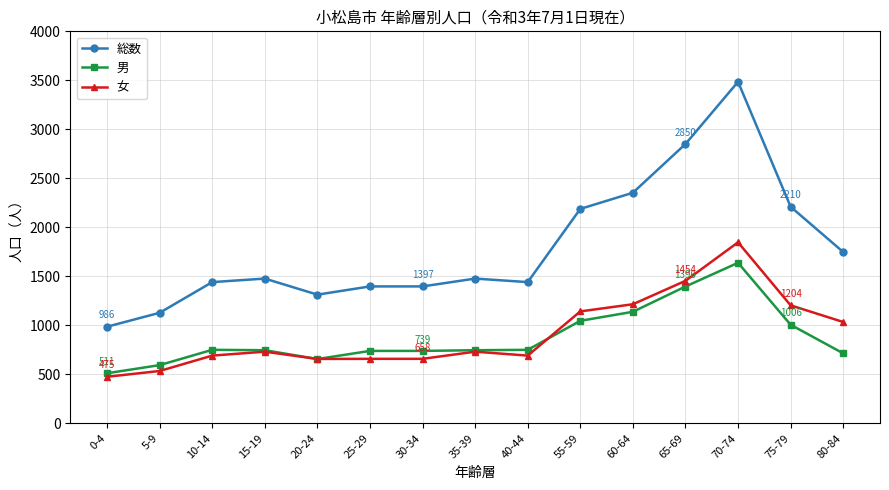

What is the difference between the 総数 values at 30-34 and 60-64?

956